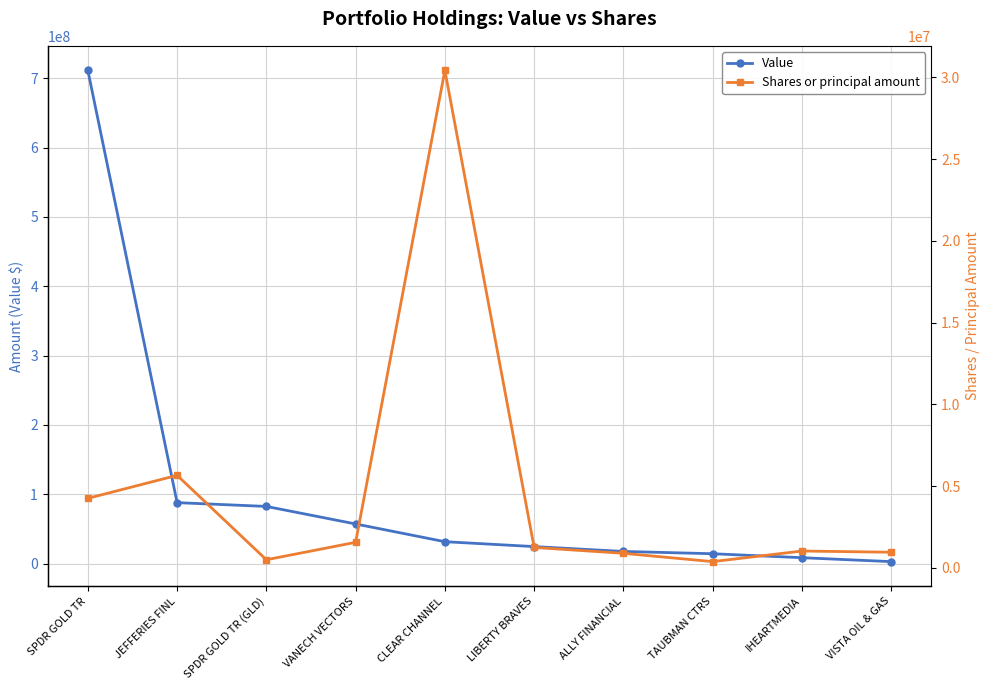

Which has a higher value, VISTA OIL & GAS or IHEARTMEDIA?

IHEARTMEDIA